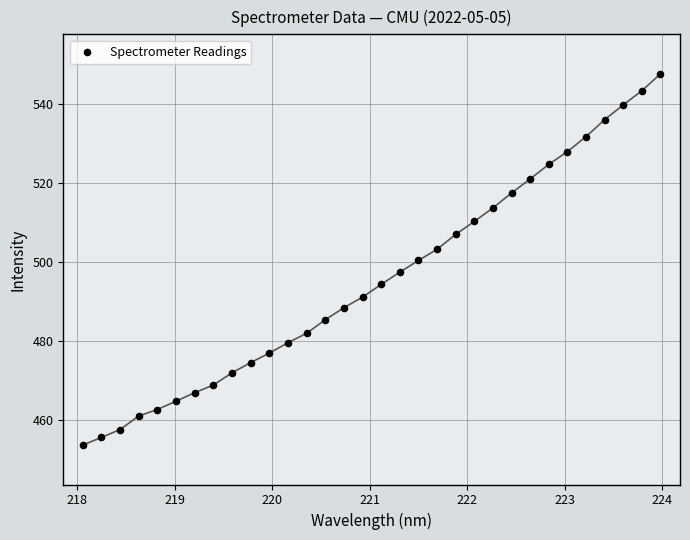

What is the range of Y values (max minus min)?

94.1